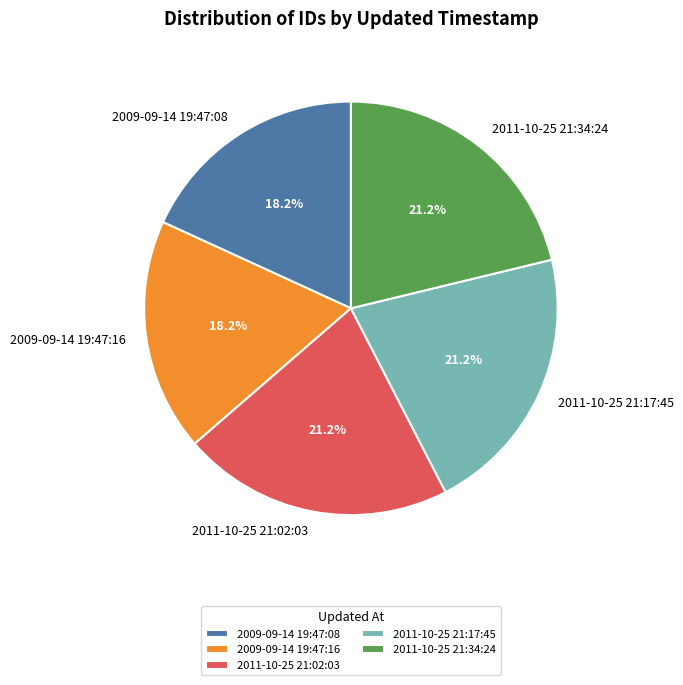

Which has a higher value, 2009-09-14 19:47:16 or 2011-10-25 21:17:45?

2011-10-25 21:17:45